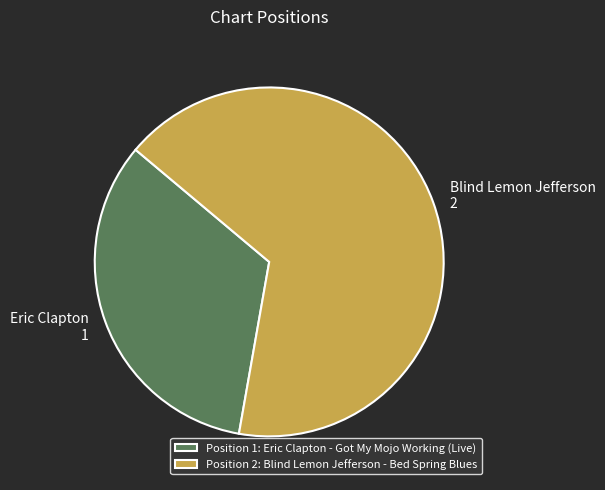

True or false: Position 1: Eric Clapton - Got My Mojo Working (Live) accounts for 44% of the total.

False